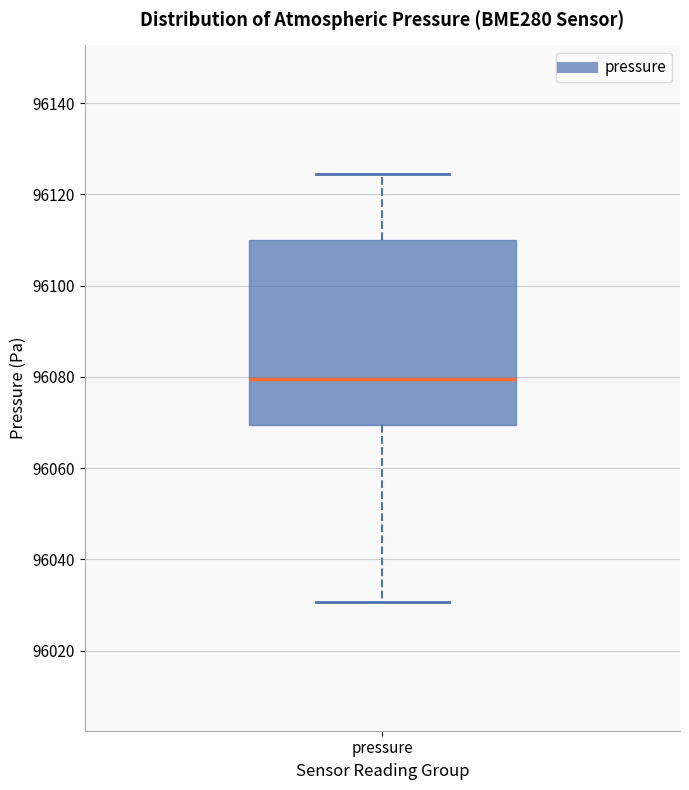

Where does the median line of the box for pressure sit on the y-axis? The values are not printed on the chart, so give them approximately, as read against the axis.

96080